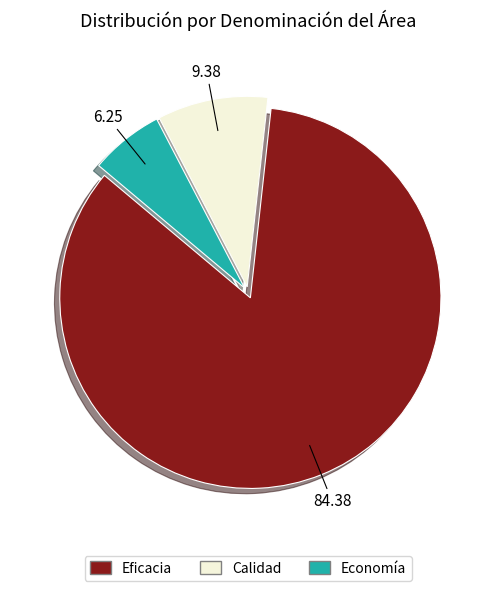

Rank the categories by value from highest to lowest.

Eficacia, Calidad, Economía